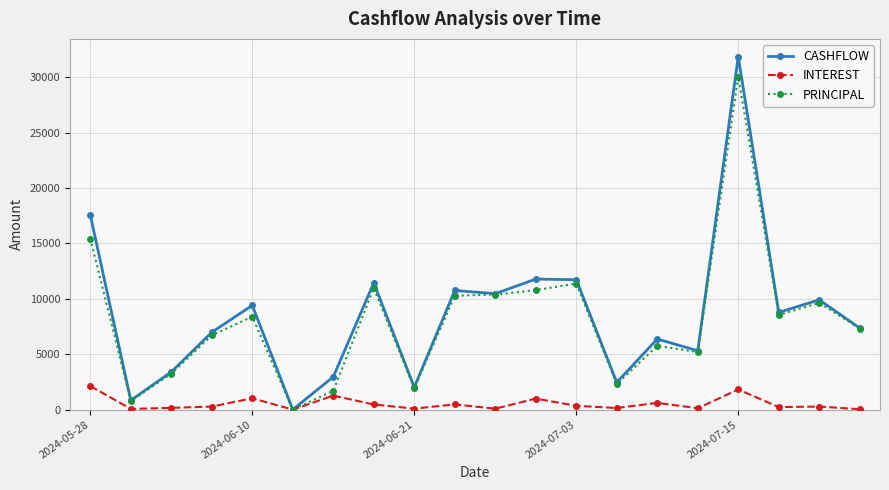

What is the value of the PRINCIPAL point at the 15th from the left?

5763.1